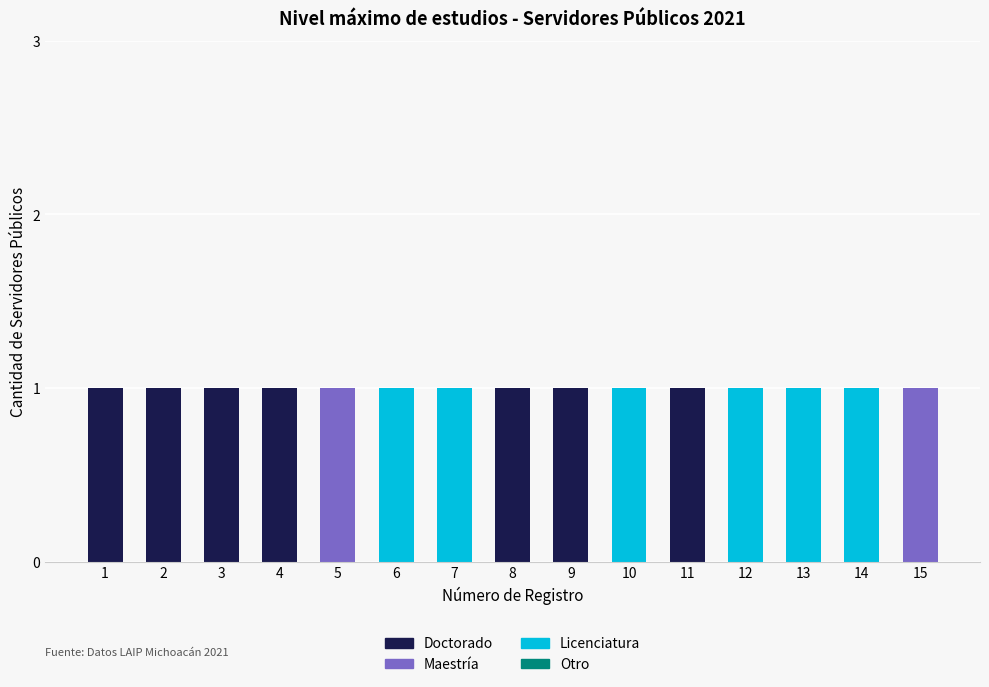

True or false: Doctorado has a value of 1 at 9.

True